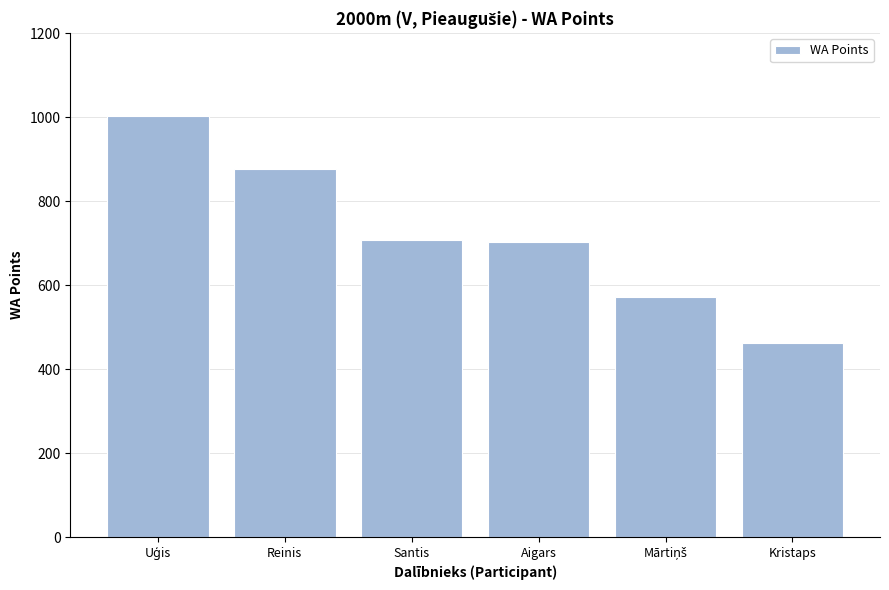

What is the change in value from Reinis to Aigars?

-174